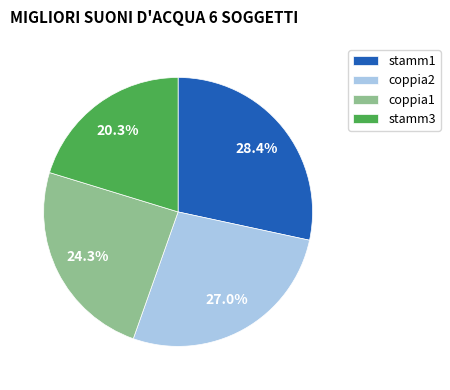

Is there a majority slice in this chart?

No